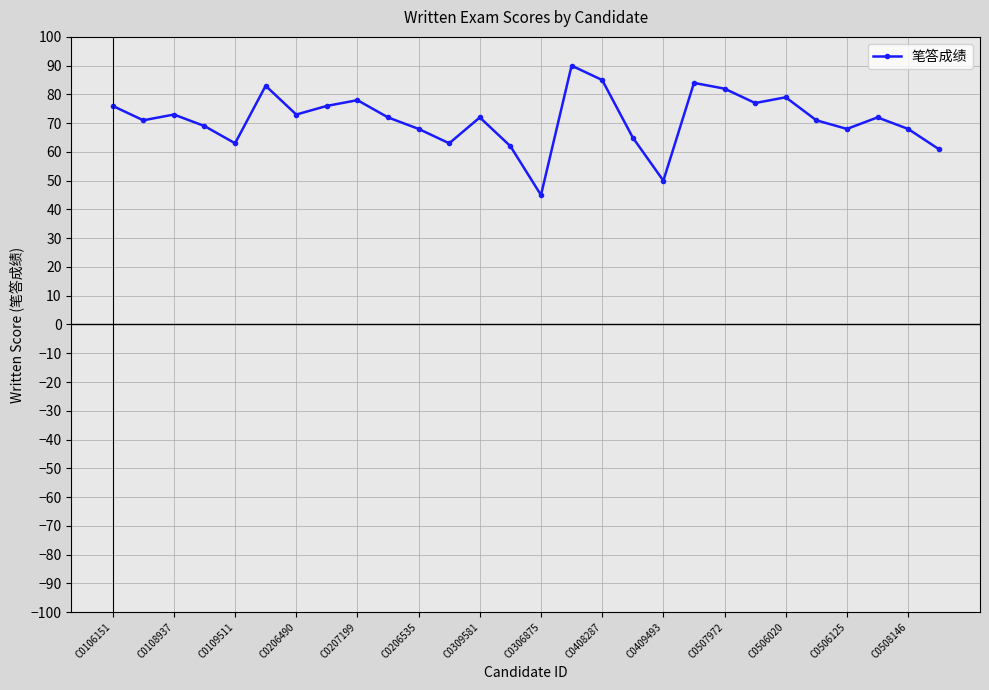

What is the sum of all values?

1996